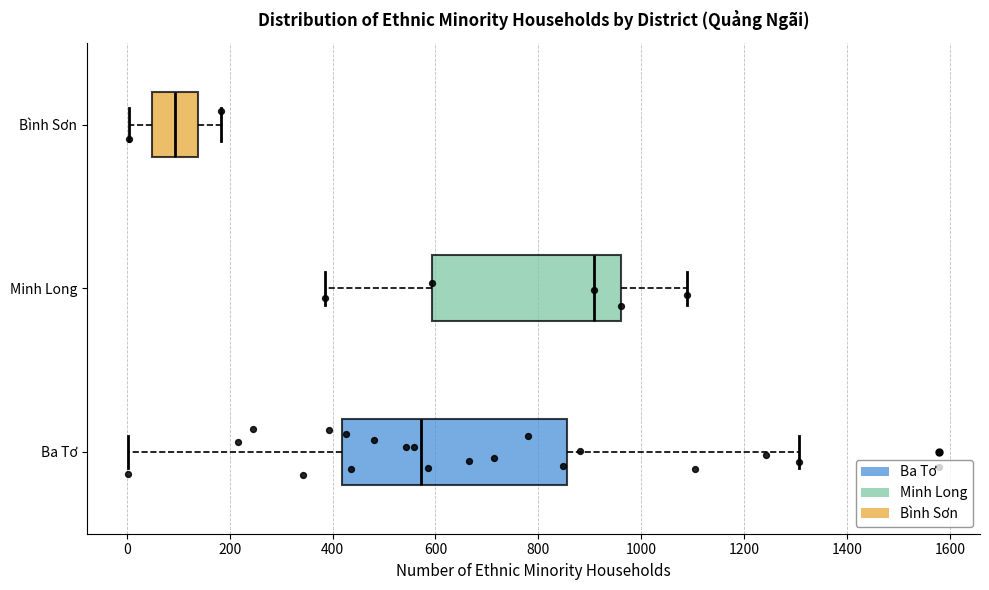

Which box has the furthest to the left median line?

Bình Sơn